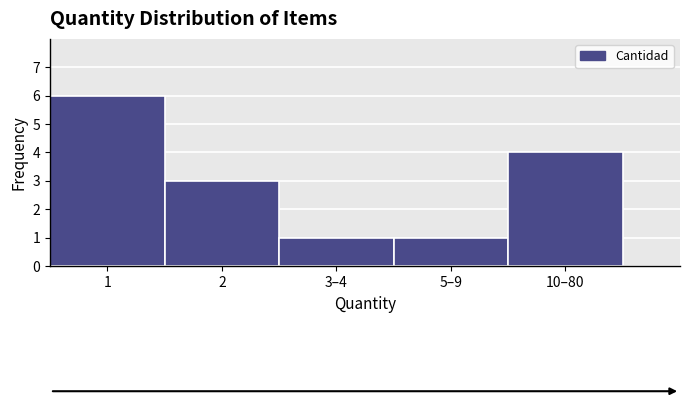

Reading left to right, what are all the values shown in this chart?

6	3	1	1	4